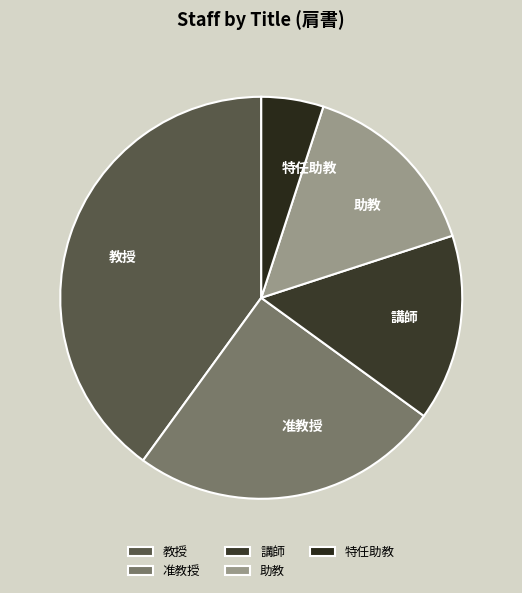

Is 准教授 the majority of the pie?

No